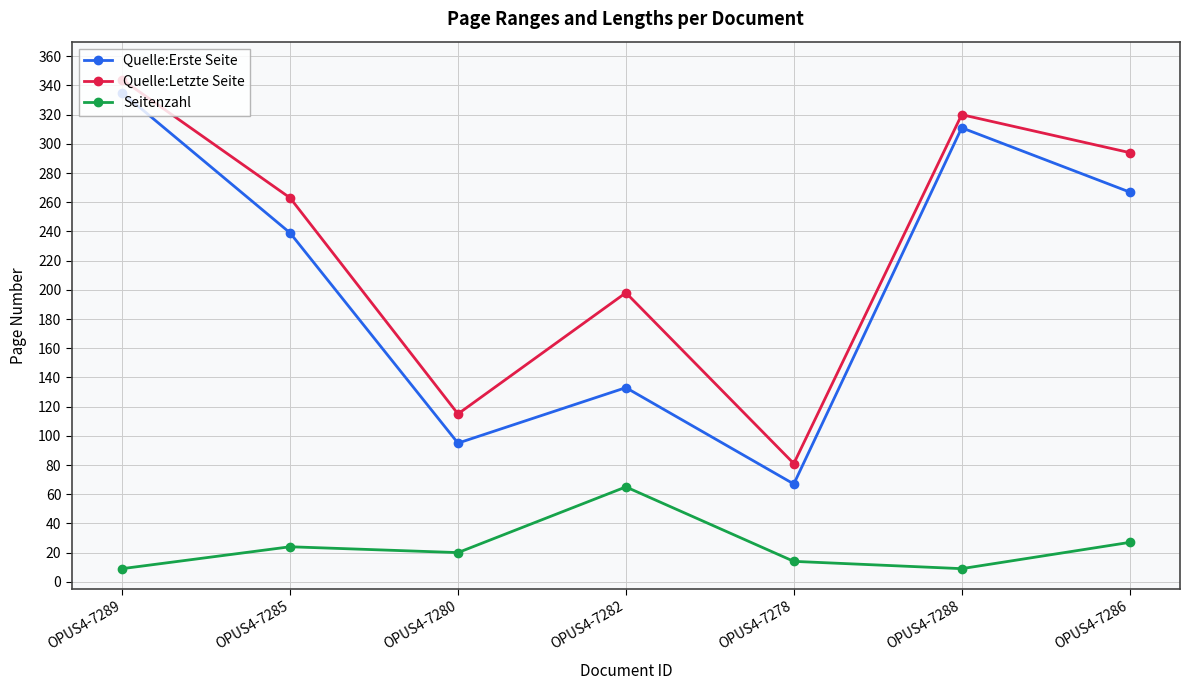

What is the lowest value of the Quelle:Letzte Seite series?

81